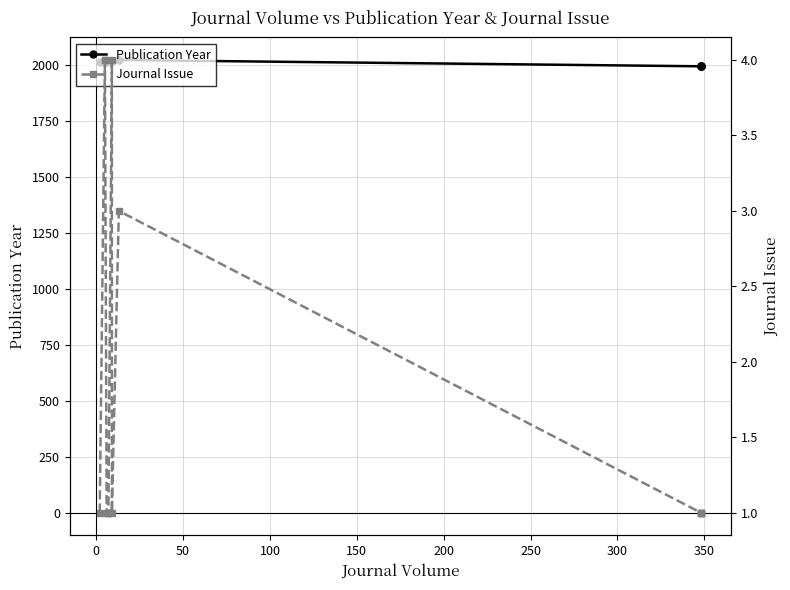

List the series in order of their overall mean, highest first.

Publication Year, Journal Issue